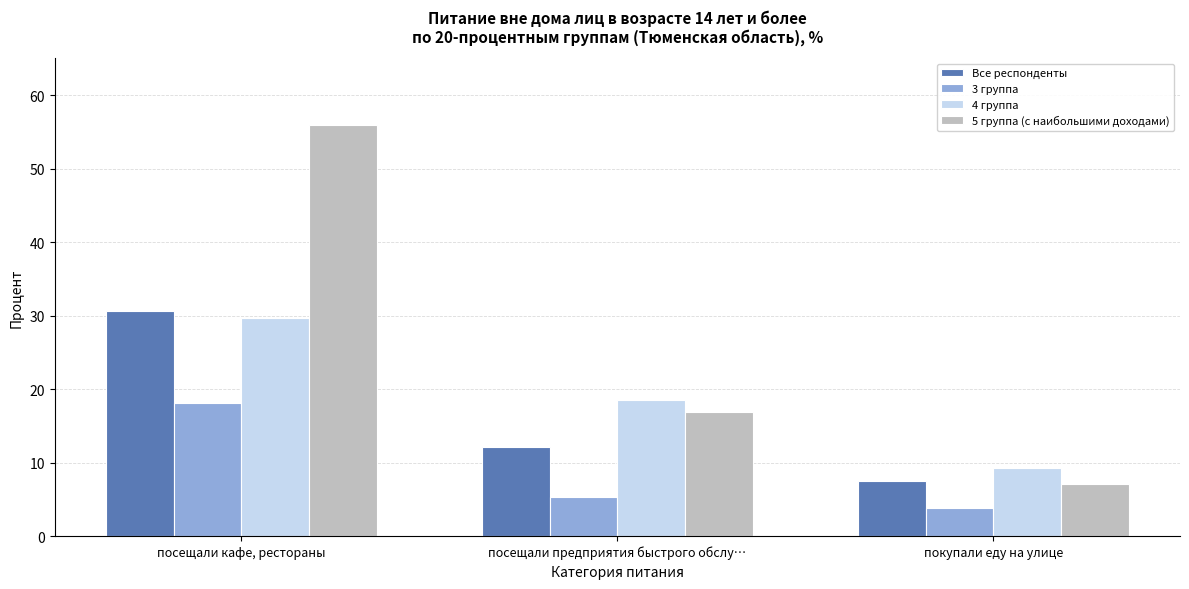

Is it true that 5 группа (с наибольшими доходами) equals 22.3 at посещали предприятия быстрого обслу…?

False